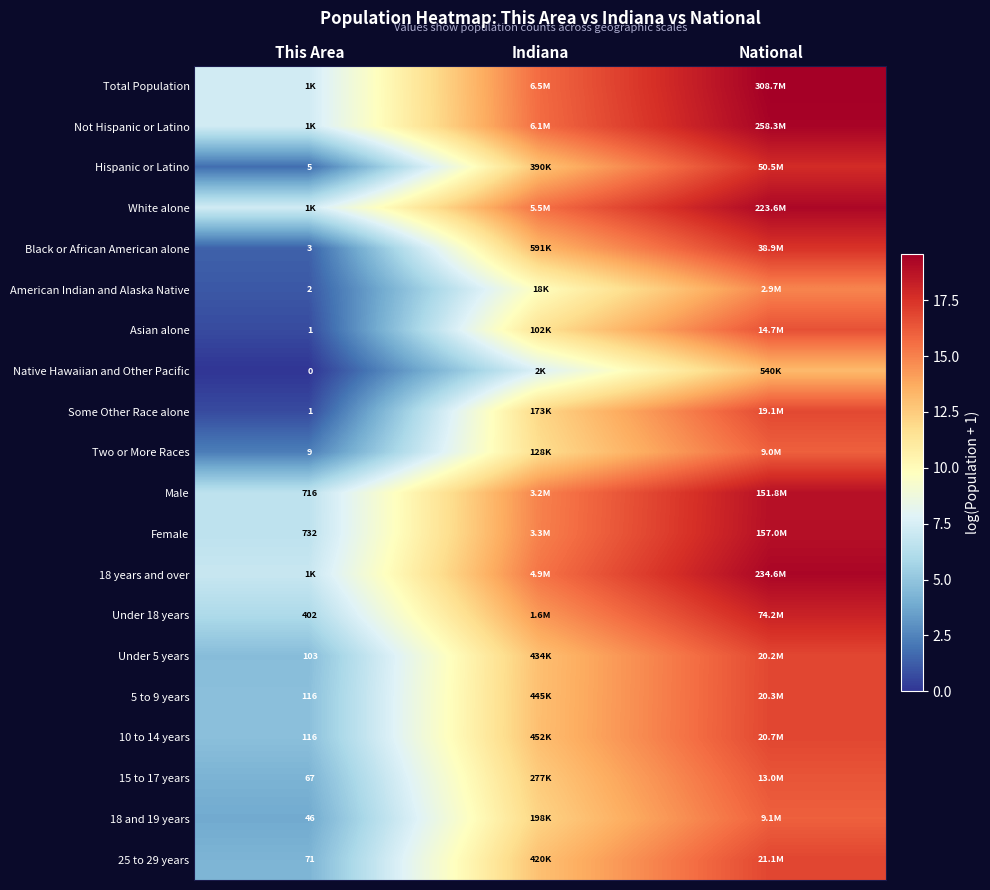

At which label is 18 years and over closest to 13?

Indiana